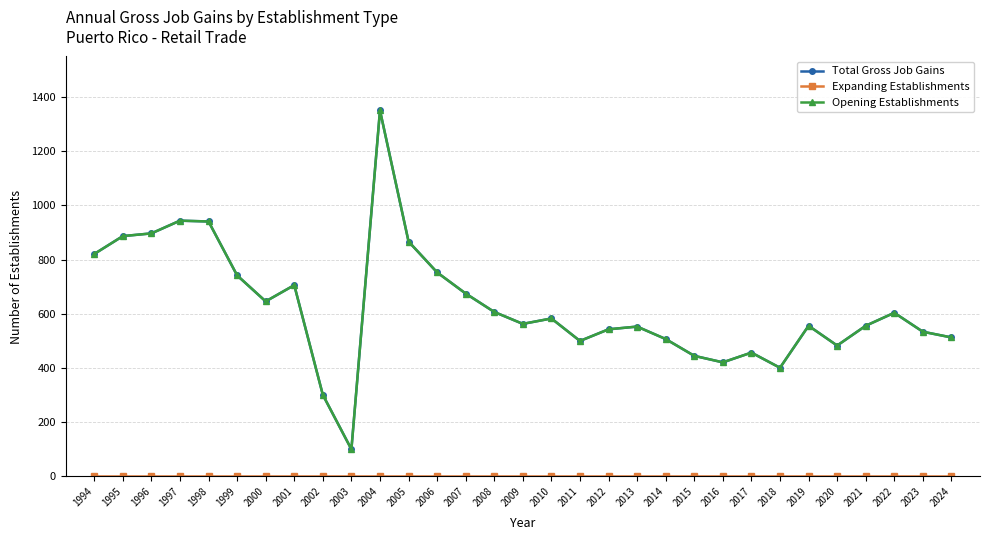

Is this an area chart (filled region under the line)?

No